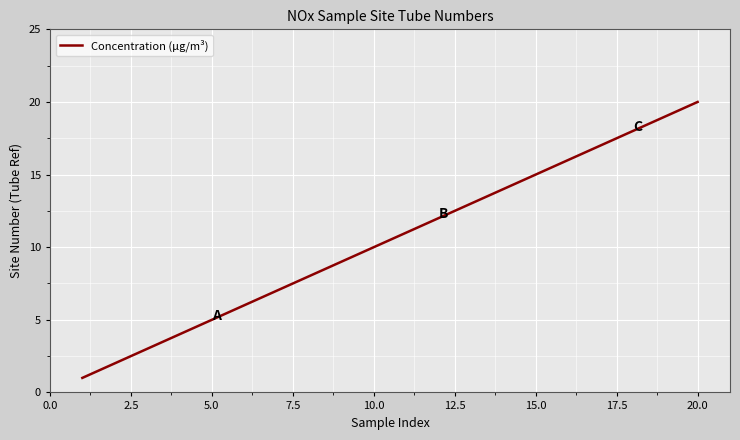

What is the difference between the second highest and minimum values?

18